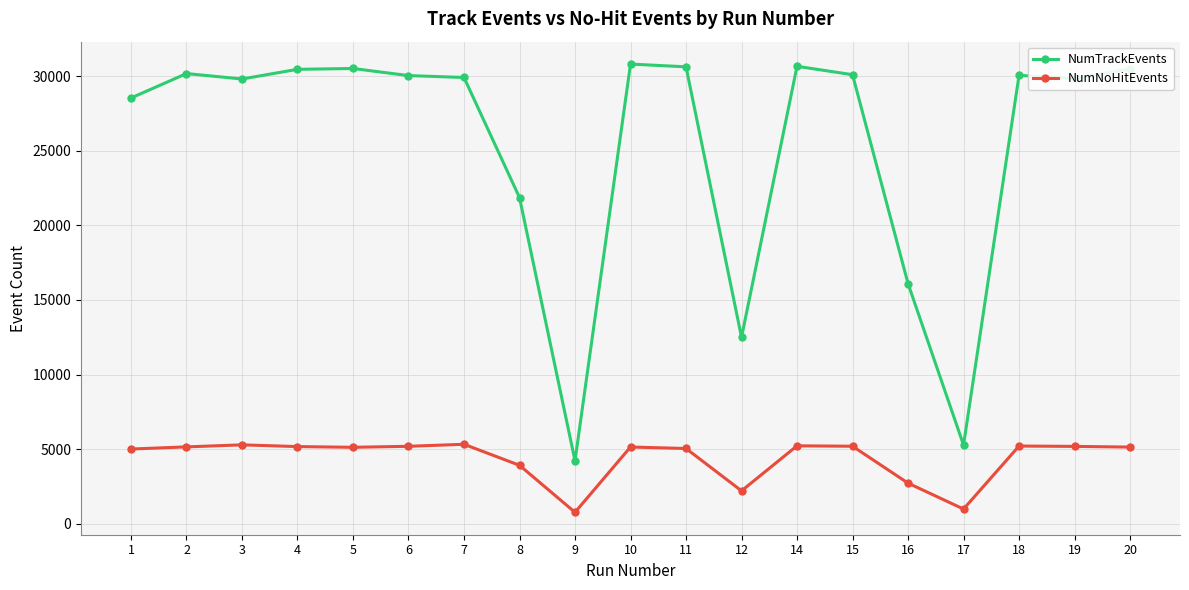

Rank the series by their average value, from highest to lowest.

NumTrackEvents, NumNoHitEvents